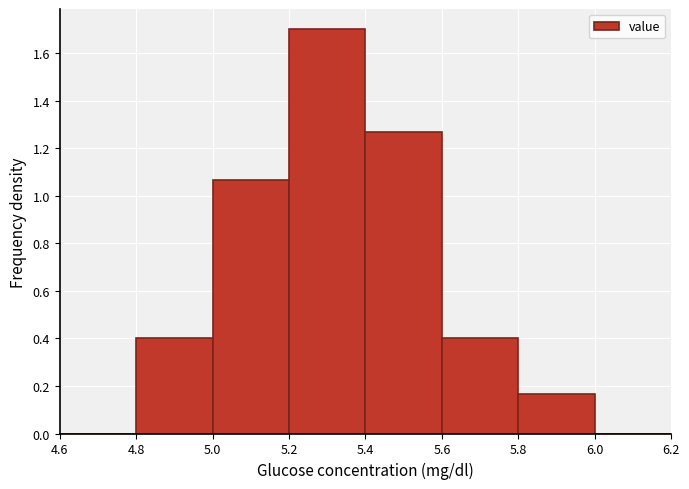

Reading left to right, transcribe this chart: for each bar, give the range it covers on the x-axis and its height. The values are not printed on the chart, so give them approximately, as read against the axis.

4.6 to 4.8: 0
4.8 to 5.0: 0.40
5.0 to 5.2: 1.06
5.2 to 5.4: 1.70
5.4 to 5.6: 1.26
5.6 to 5.8: 0.40
5.8 to 6.0: 0.16
6.0 to 6.2: 0